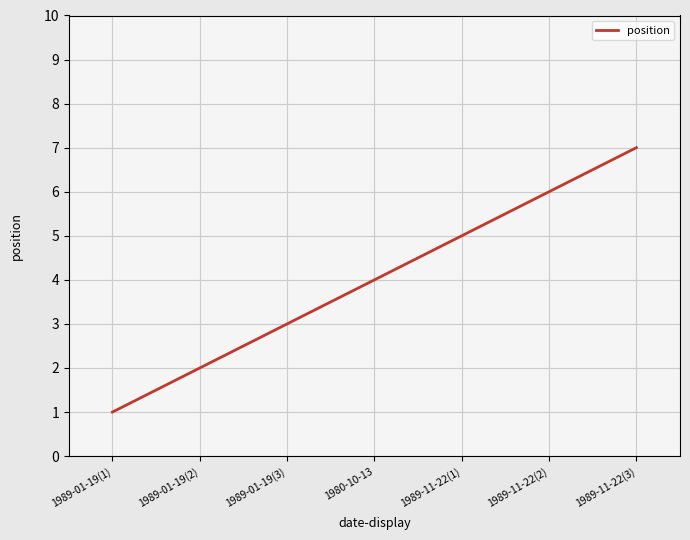

What is the change in value from 1989-01-19(2) to 1989-01-19(3)?

+1